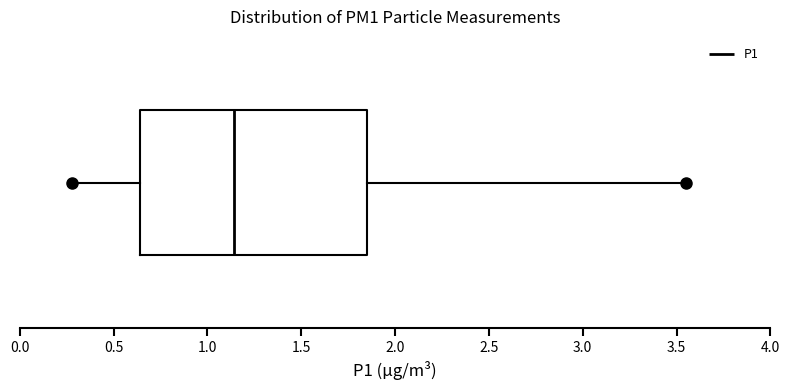

Transcribe this box plot: give where the median line is, the range the box spans, and where the two whiskers end, as read against the x-axis. The values are not printed on the chart, so give them approximately, as read against the axis.

median 1.15, box 0.65 to 1.85, whiskers 0.30 to 3.55